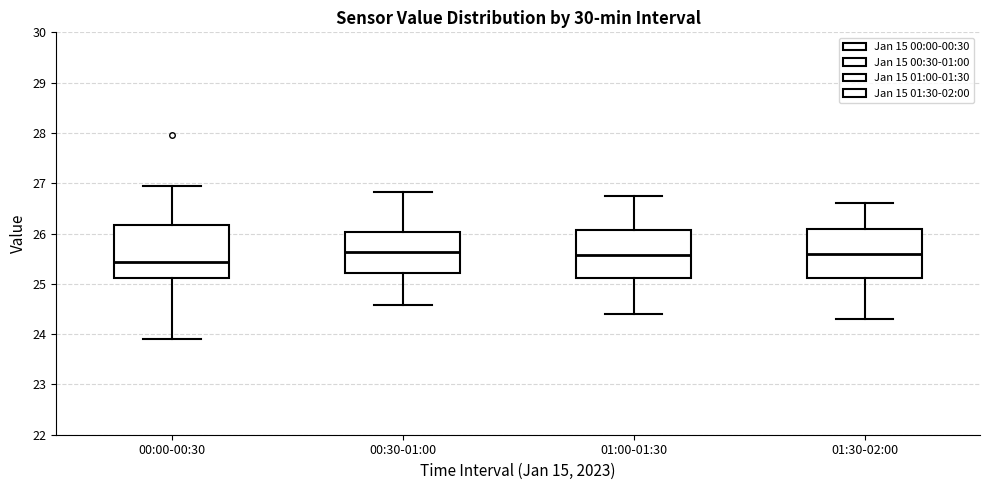

Where does the lower whisker of the box for 00:00-00:30 end on the y-axis? The values are not printed on the chart, so give them approximately, as read against the axis.

23.9